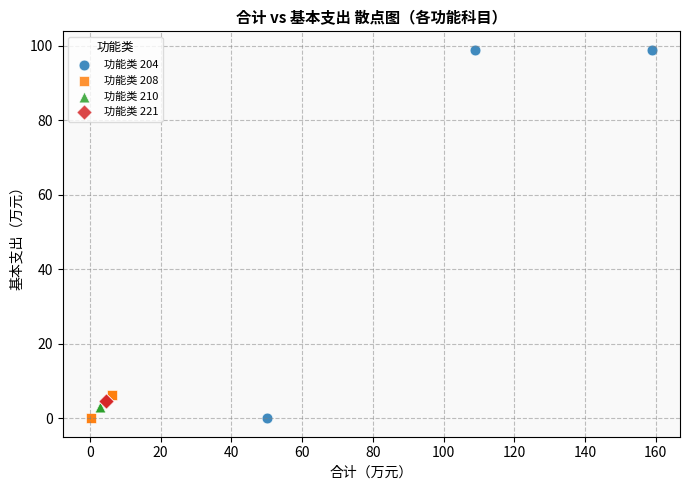

Which series reaches the maximum Y coordinate?

功能类 204